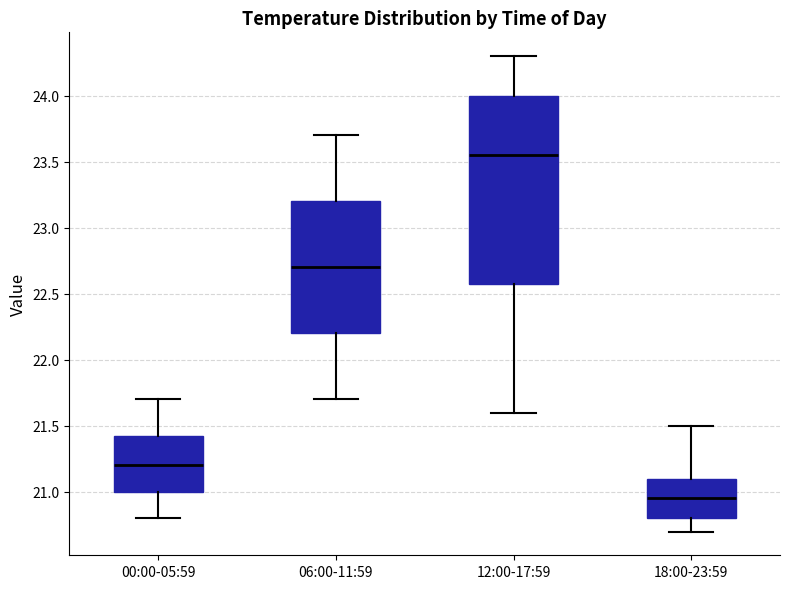

Comparing the boxes themselves (not the whiskers), which one is the tallest?

12:00-17:59